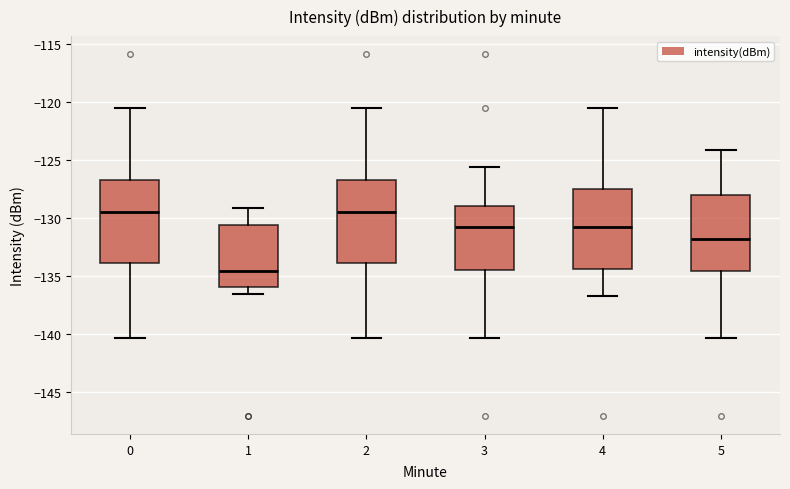

Reading left to right, transcribe this box plot: for each box, give where its median line is, the range the box spans, and where its two whiskers end, as read against the y-axis. The values are not printed on the chart, so give them approximately, as read against the axis.

0: median -129.5, box -134.0 to -126.5, whiskers -140.5 to -120.5
1: median -134.5, box -136.0 to -130.5, whiskers -136.5 to -129.0
2: median -129.5, box -134.0 to -126.5, whiskers -140.5 to -120.5
3: median -131.0, box -134.5 to -129.0, whiskers -140.5 to -125.5
4: median -131.0, box -134.5 to -127.5, whiskers -136.5 to -120.5
5: median -132.0, box -134.5 to -128.0, whiskers -140.5 to -124.0